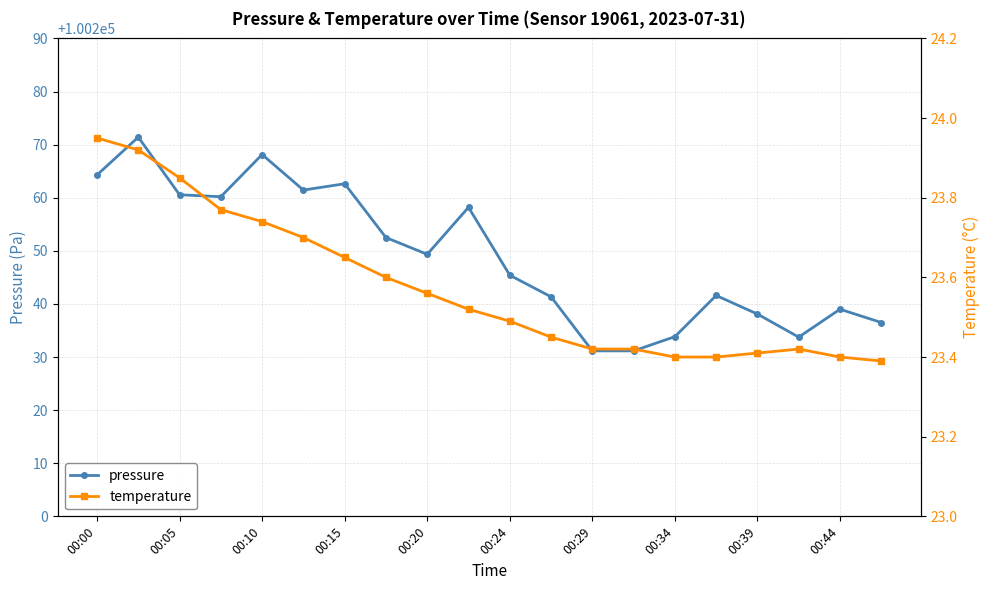

Is it true that pressure equals 61723.0 at 00:29?

False